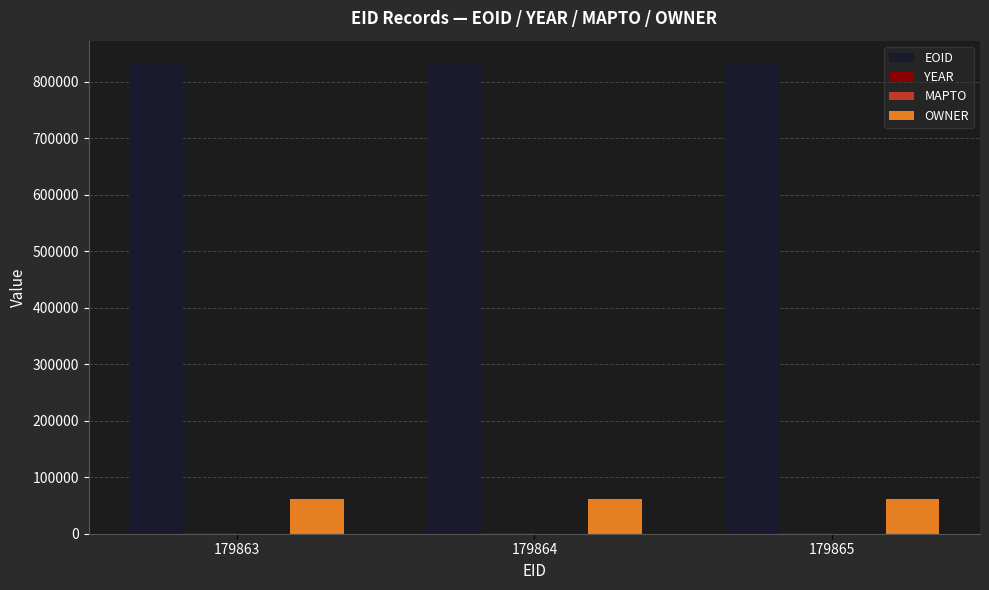

What is the greatest value displayed?

830755